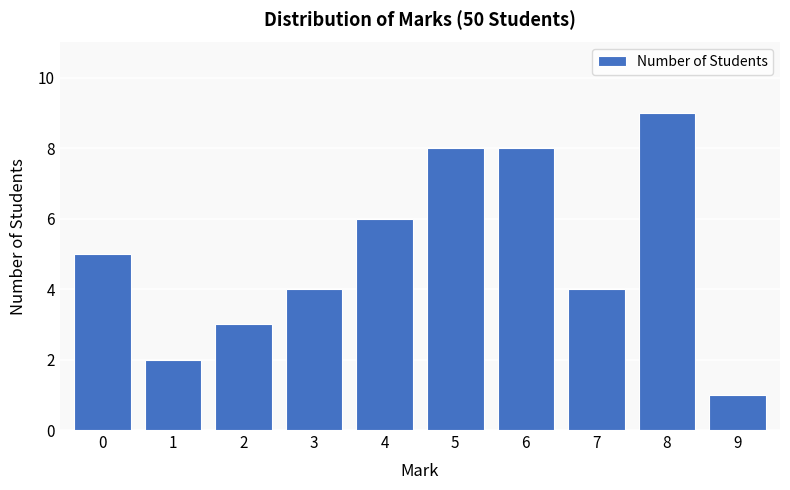

Reading left to right, transcribe all the data shown in this chart.

0=5	1=2	2=3	3=4	4=6	5=8	6=8	7=4	8=9	9=1